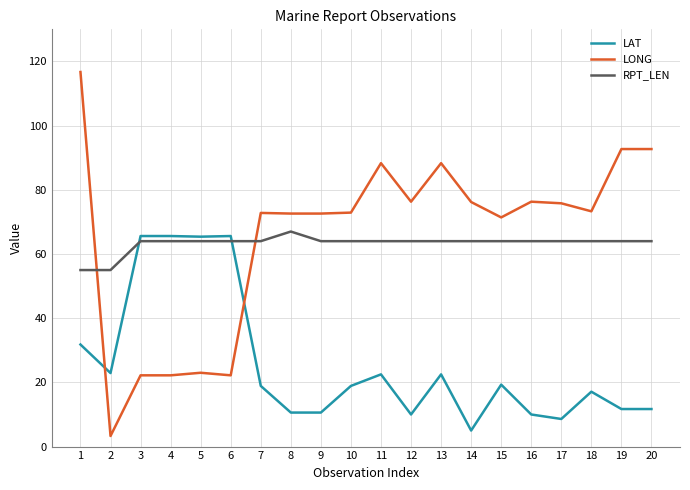

How many distinct data groups are displayed?

3